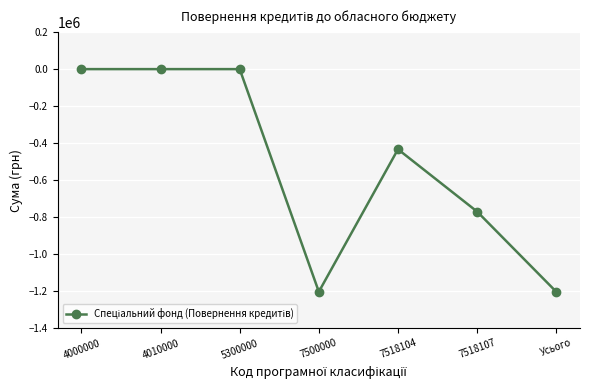

What is the average value?

-515683